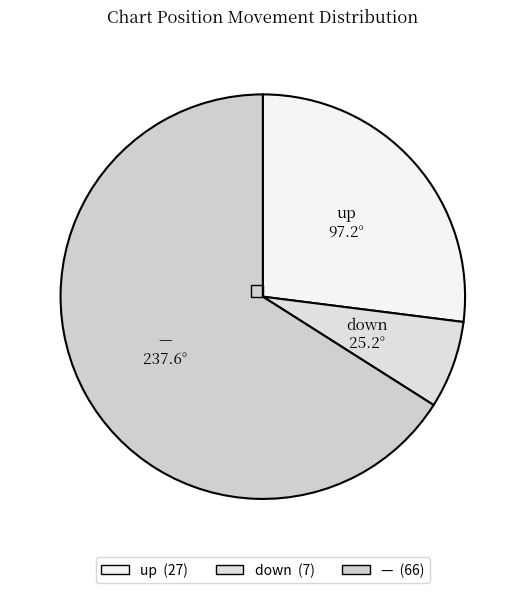

What is the smallest slice in the pie chart?

down